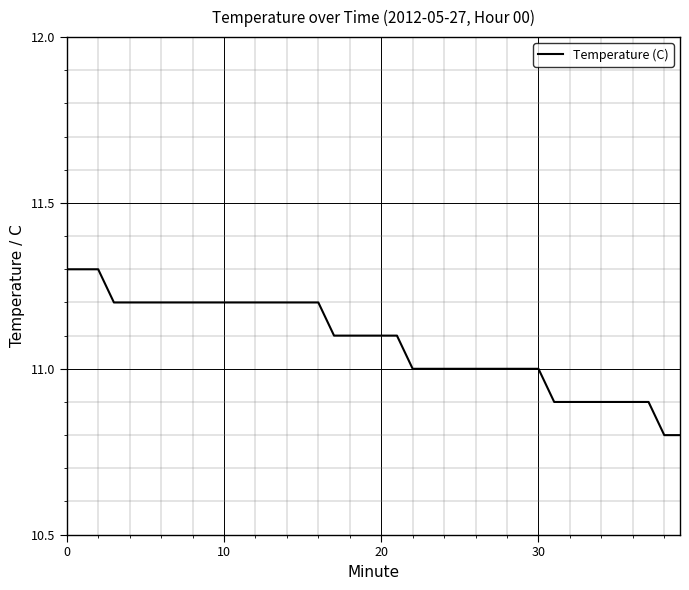

Reading left to right, transcribe all the data shown in this chart.

11.3	11.3	11.3	11.2	11.2	11.2	11.2	11.2	11.2	11.2	11.2	11.2	11.2	11.2	11.2	11.2	11.2	11.1	11.1	11.1	11.1	11.1	11.0	11.0	11.0	11.0	11.0	11.0	11.0	11.0	11.0	10.9	10.9	10.9	10.9	10.9	10.9	10.9	10.8	10.8